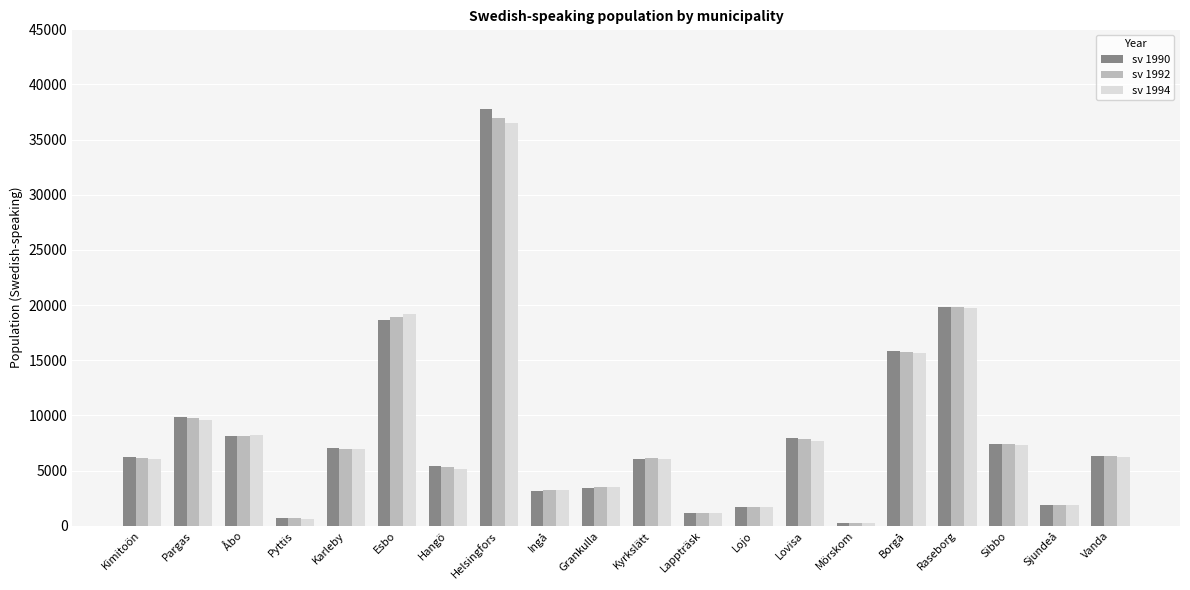

List the series in order of their peak value, lowest first.

sv 1994, sv 1992, sv 1990